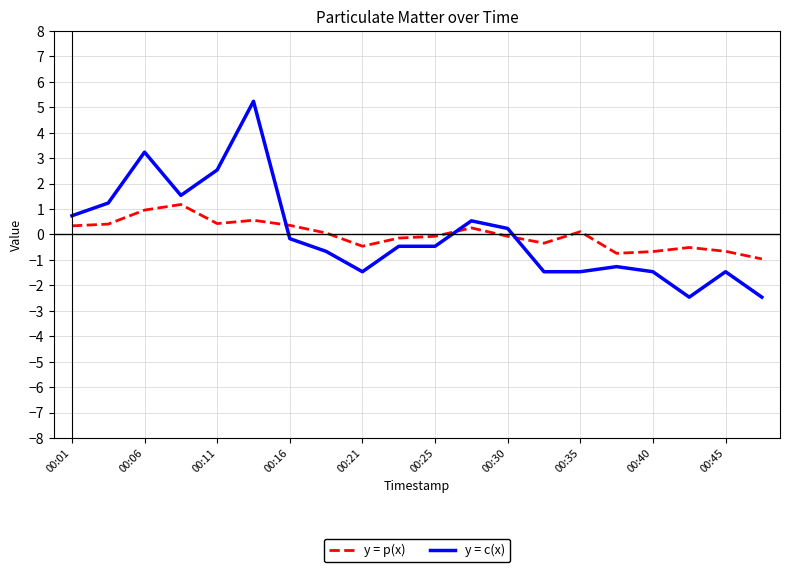

Is this an area chart (filled region under the line)?

No